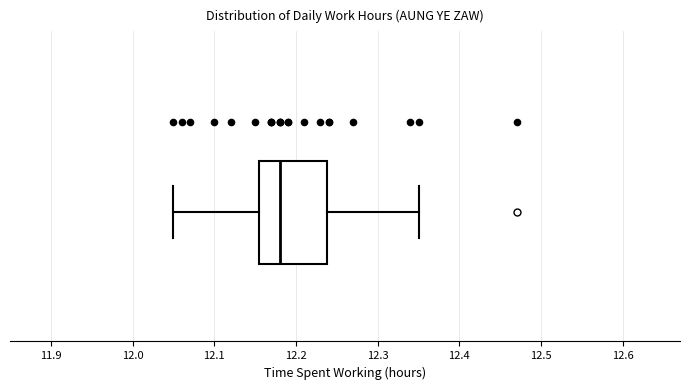

Transcribe this box plot: give where the median line is, the range the box spans, and where the two whiskers end, as read against the x-axis. The values are not printed on the chart, so give them approximately, as read against the axis.

median 12.18, box 12.16 to 12.24, whiskers 12.05 to 12.35